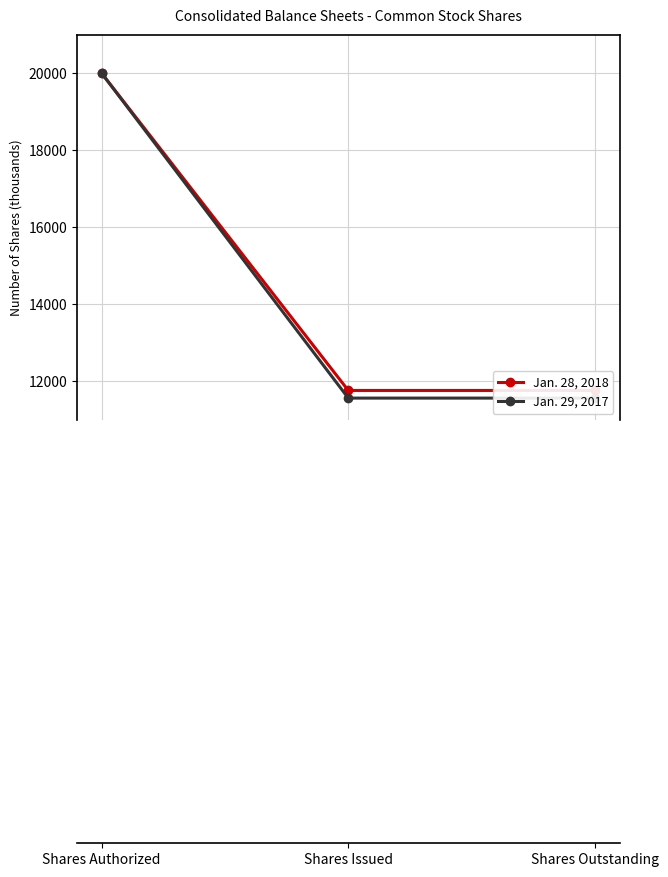

Reading left to right, list all the values displayed in this chart.

Jan. 28, 2018: Shares Authorized=20000	Shares Issued=11762	Shares Outstanding=11762
Jan. 29, 2017: Shares Authorized=20000	Shares Issued=11563	Shares Outstanding=11563